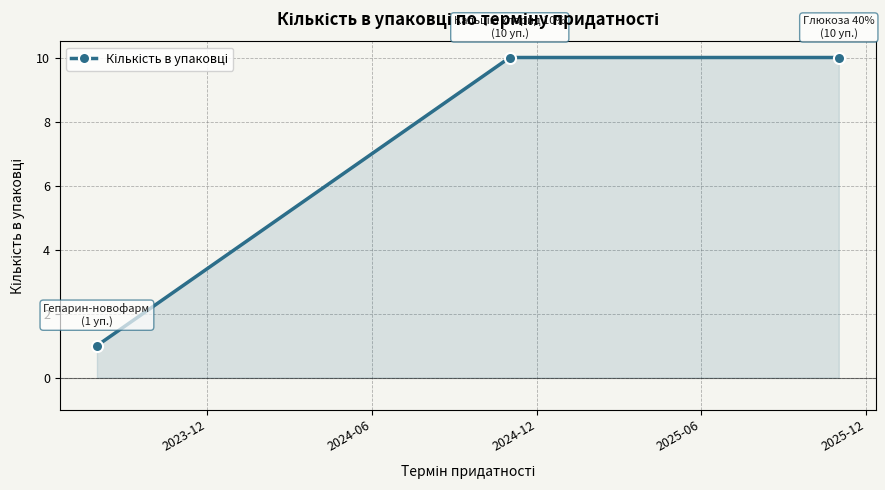

What is the sum of all values?

21